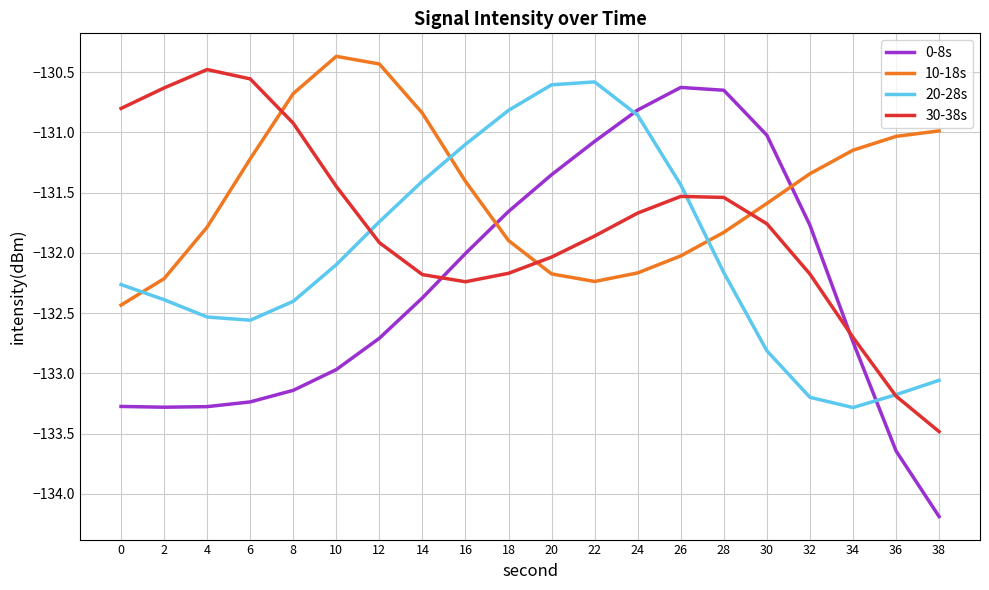

Which series has the largest range (max minus min)?

0-8s